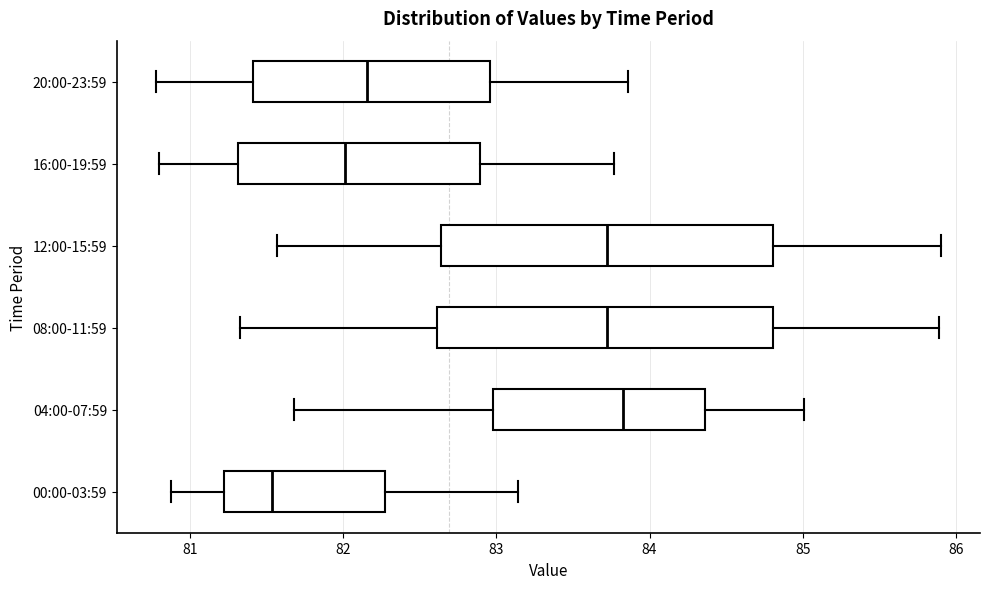

Which box's median line is the furthest to the left?

00:00-03:59